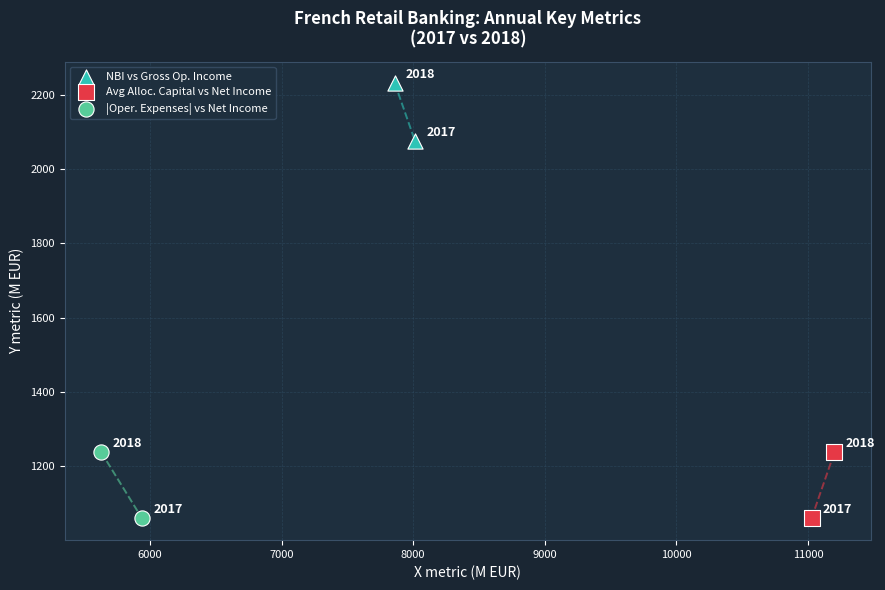

What are all the series names shown in the legend?

NBI vs Gross Op. Income, Avg Alloc. Capital vs Net Income, |Oper. Expenses| vs Net Income